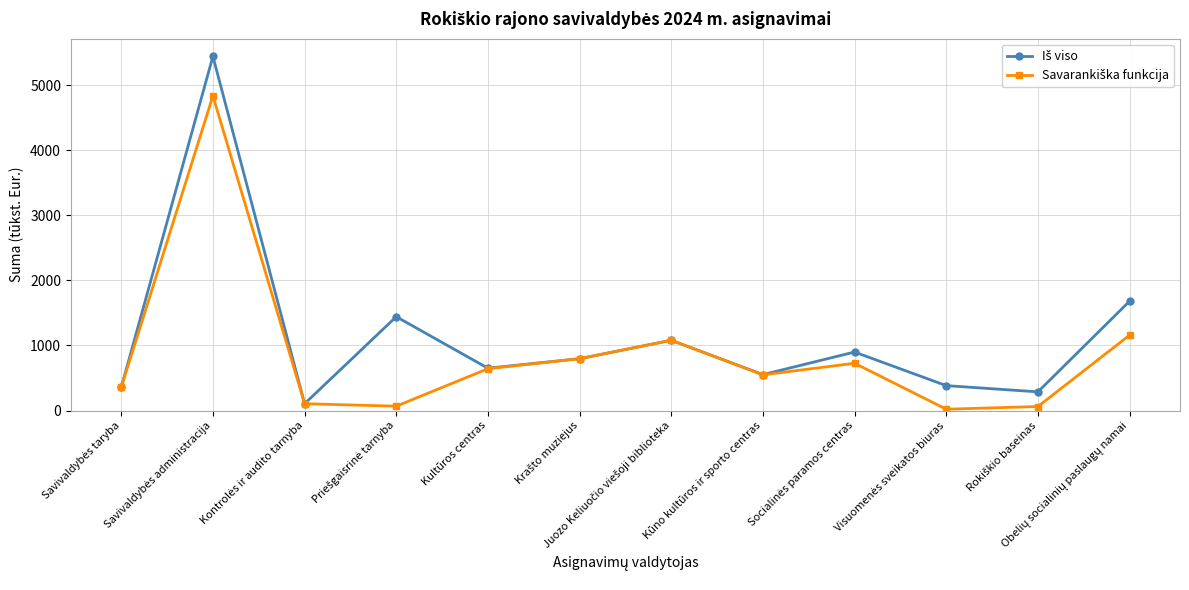

What is the greatest value displayed?

5442.3